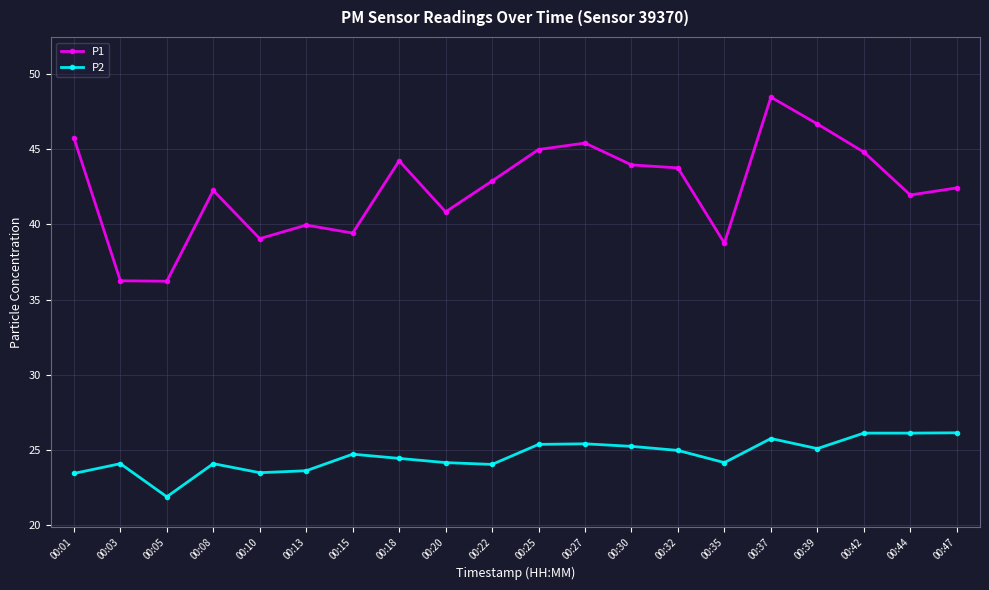

Count the number of categories in the chart.

20